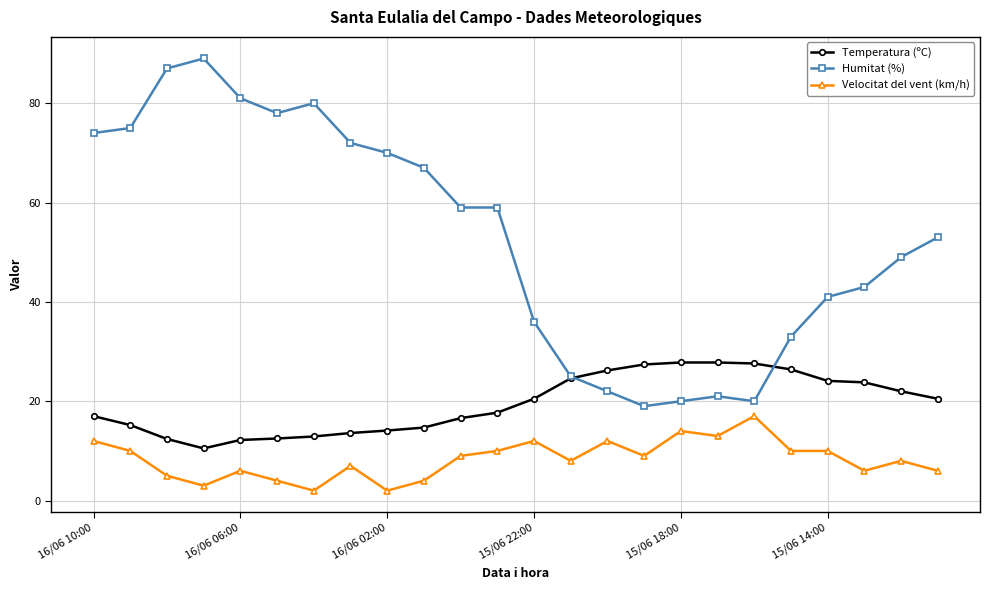

How many data points in Temperatura (ºC) are above 20?

12